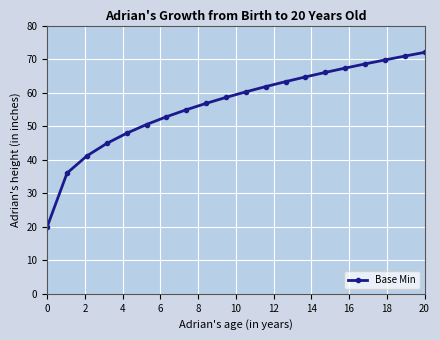

What is the average value?

56.4